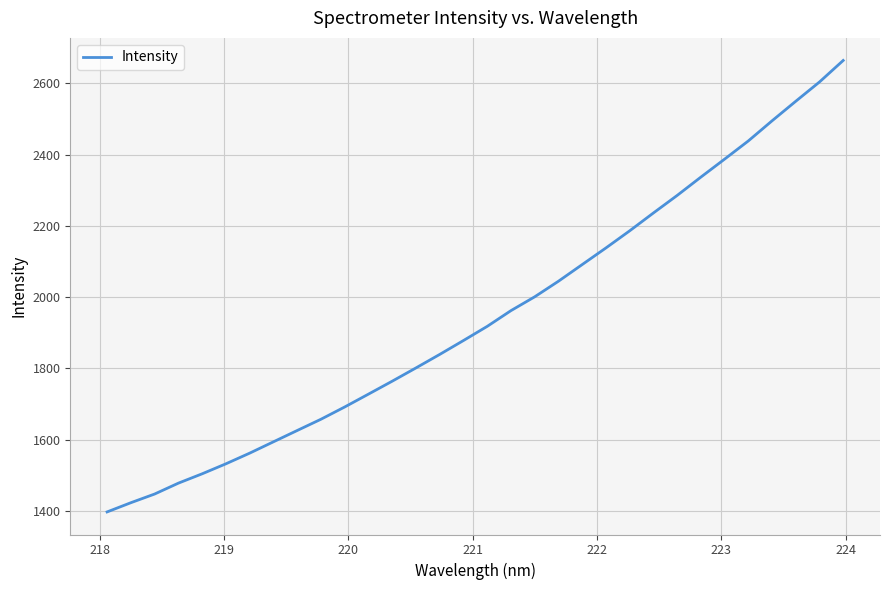

What is the smallest value displayed?

1396.9